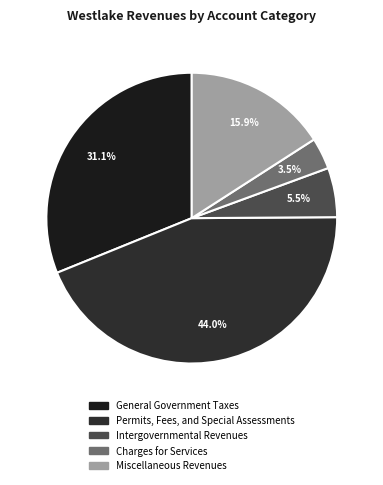

To the nearest percent, what is the average slice percentage?

20%